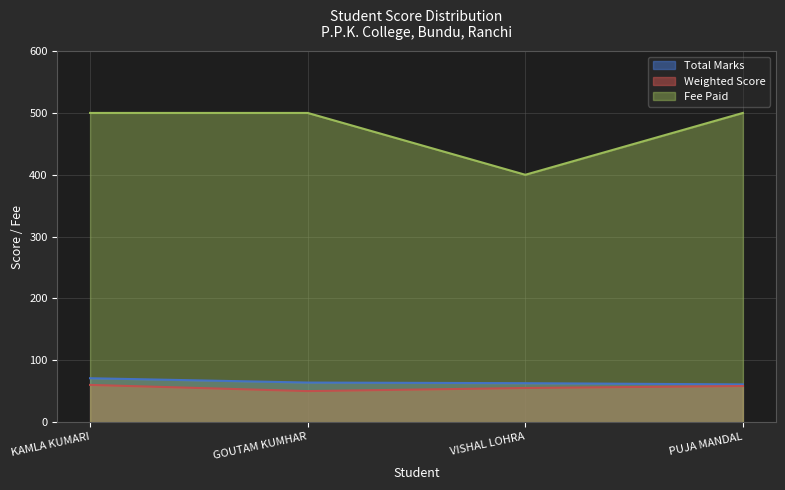

What is the label of the 2nd point from the left?

GOUTAM KUMHAR